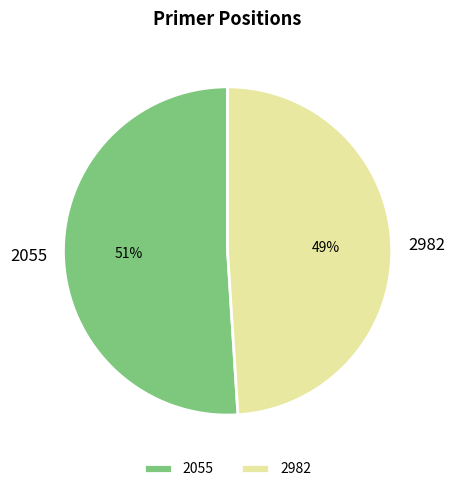

How many segments does this pie chart have?

2